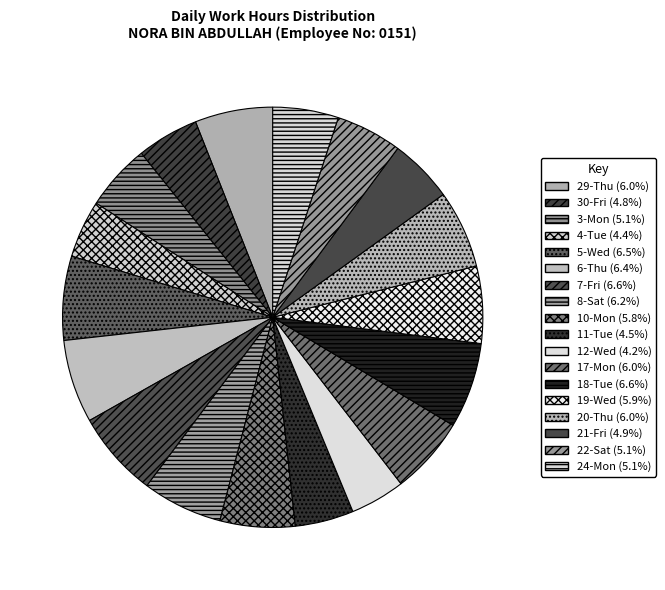

Rank the categories by value from highest to lowest.

7-Fri, 18-Tue, 5-Wed, 6-Thu, 8-Sat, 20-Thu, 29-Thu, 17-Mon, 19-Wed, 10-Mon, 3-Mon, 22-Sat, 24-Mon, 21-Fri, 30-Fri, 11-Tue, 4-Tue, 12-Wed